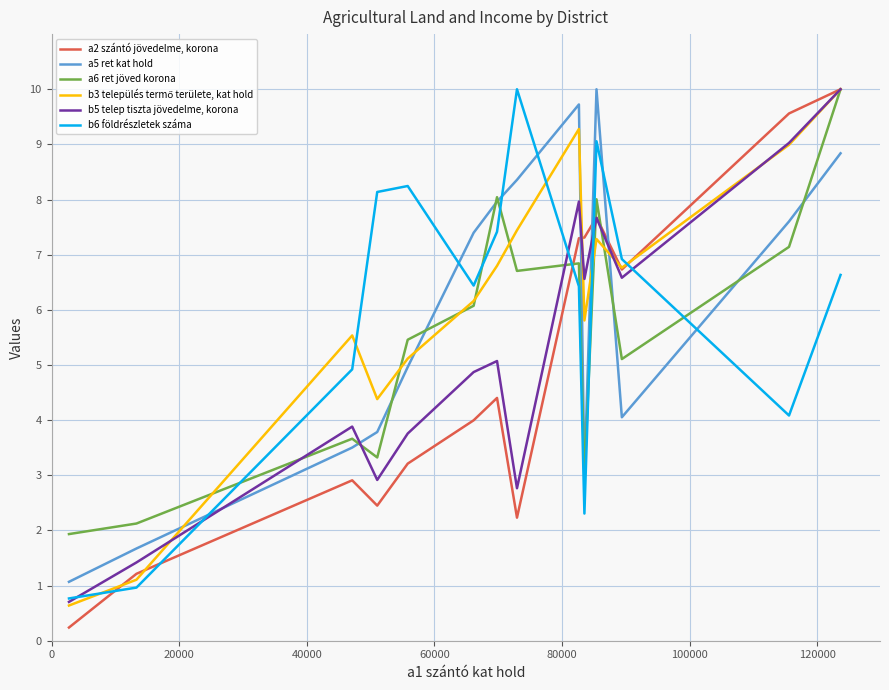

Which series has the widest spread of values?

a2 szántó jövedelme, korona